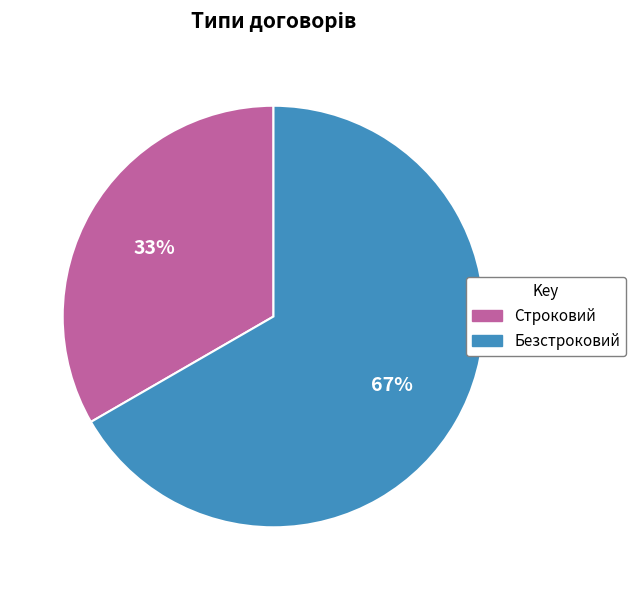

Count the number of slices in the pie.

2